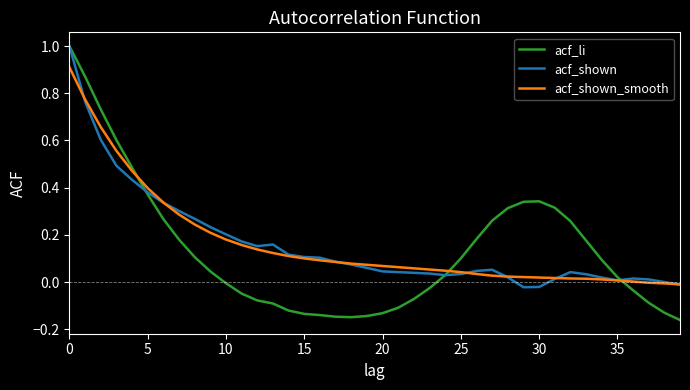

Which series has the largest range (max minus min)?

acf_li